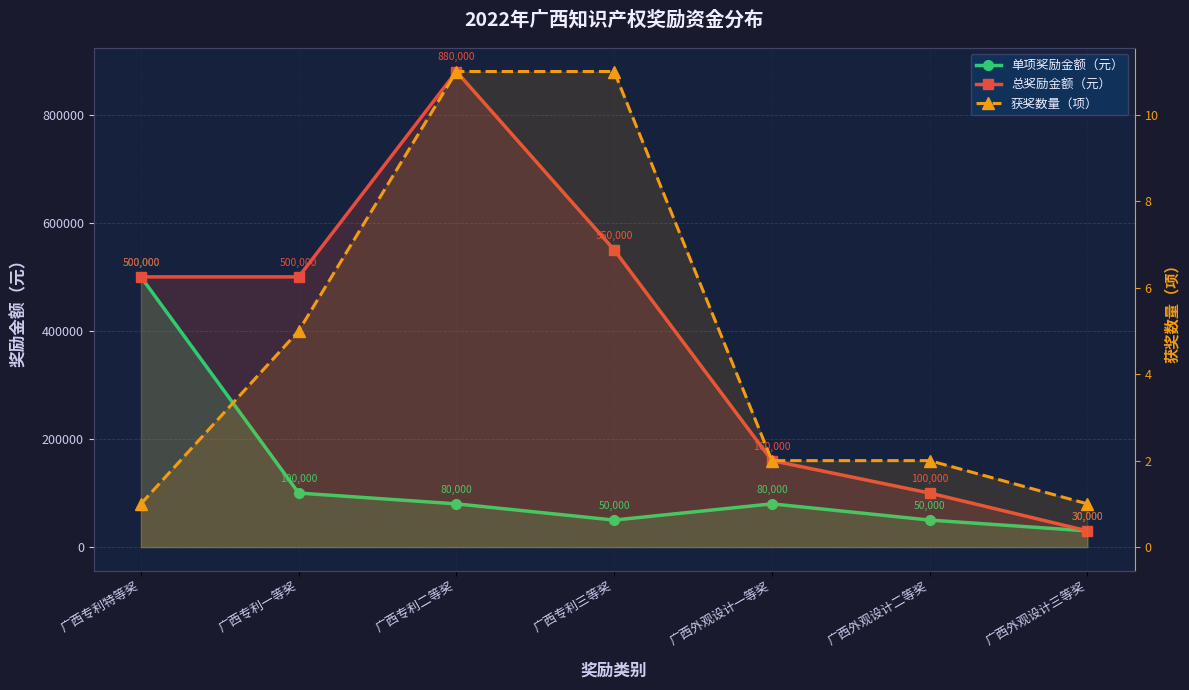

Reading left to right, what are all the values shown in this chart?

单项奖励金额（元）: 500000	100000	80000	50000	80000	50000	30000
总奖励金额（元）: 500000	500000	880000	550000	160000	100000	30000
获奖数量（项）: 1	5	11	11	2	2	1